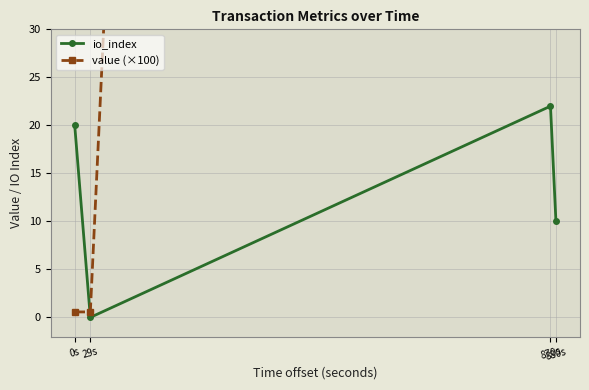

At which label does io_index first exceed 20?

870s